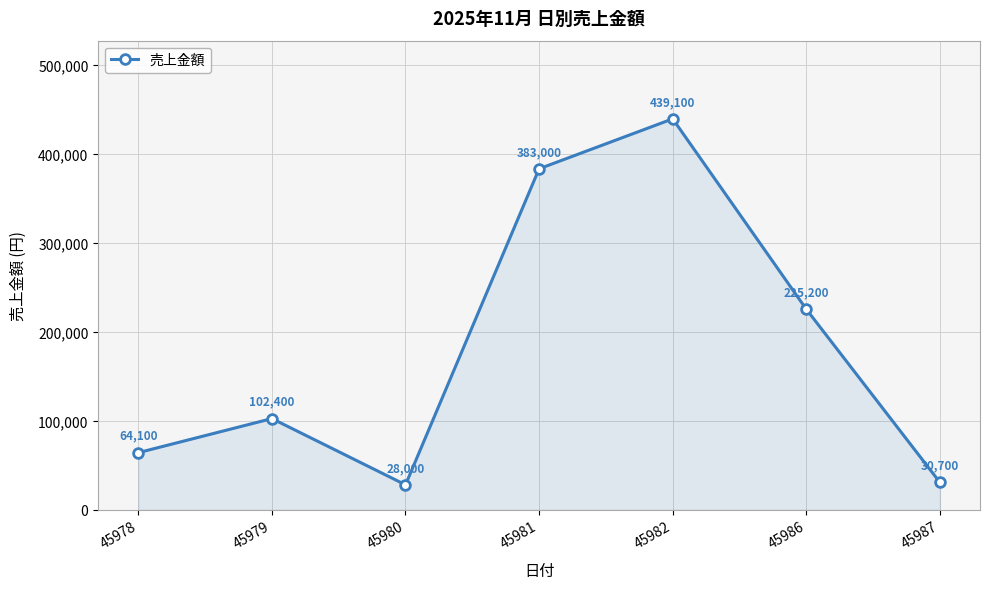

Where is the first local minimum?

45980